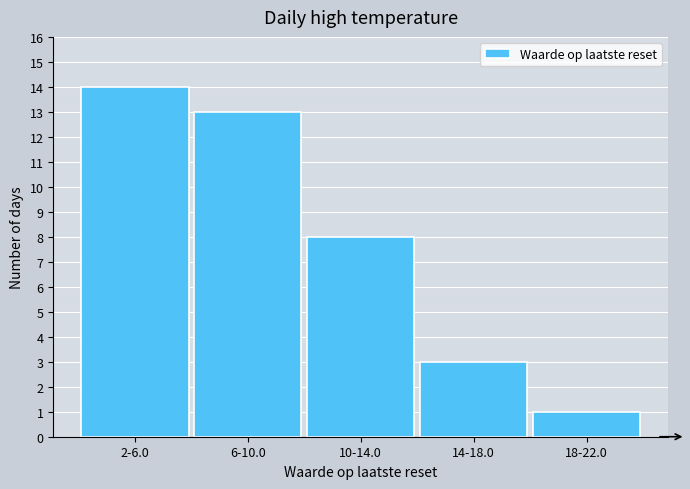

Reading right to left, what are all the values shown in this chart?

1	3	8	13	14